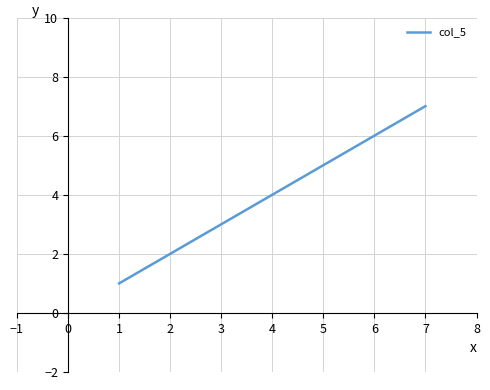

At which label is the value closest to 4?

4